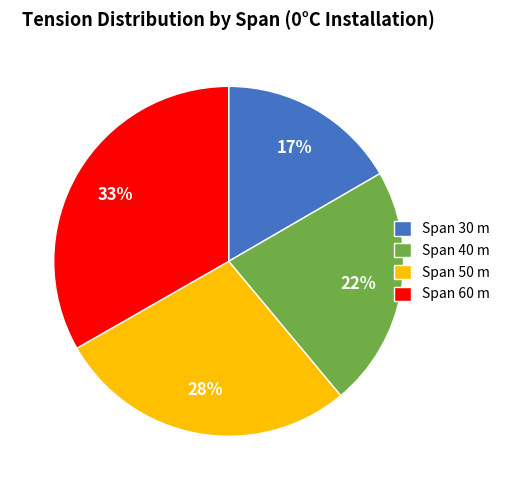

What percentage is the Span 30 m slice, to the nearest percent?

17%